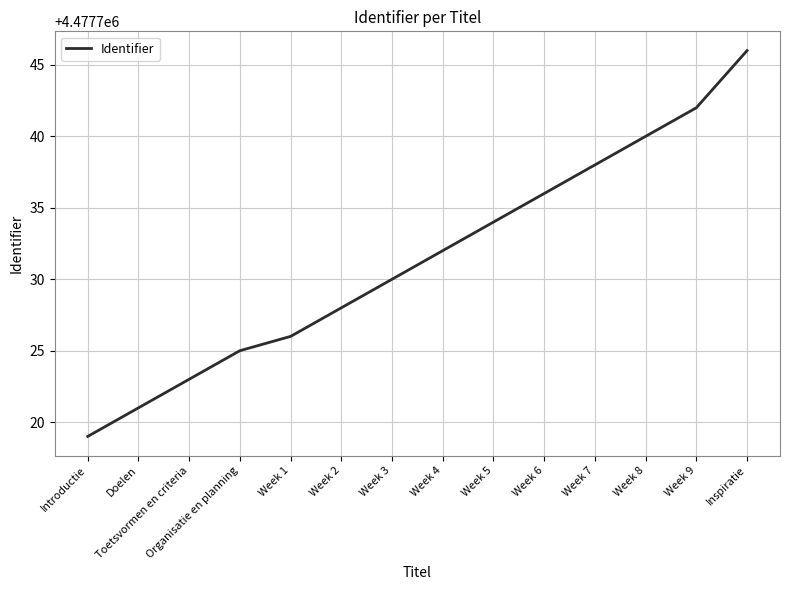

What is the sum of the values at Inspiratie and Week 9?

8955488